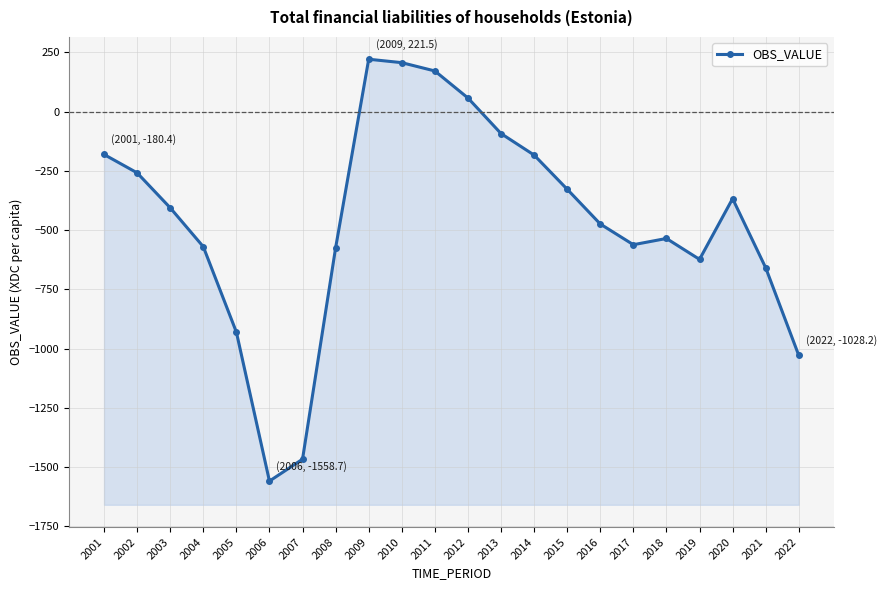

Between 2021 and 2016, which is larger?

2016